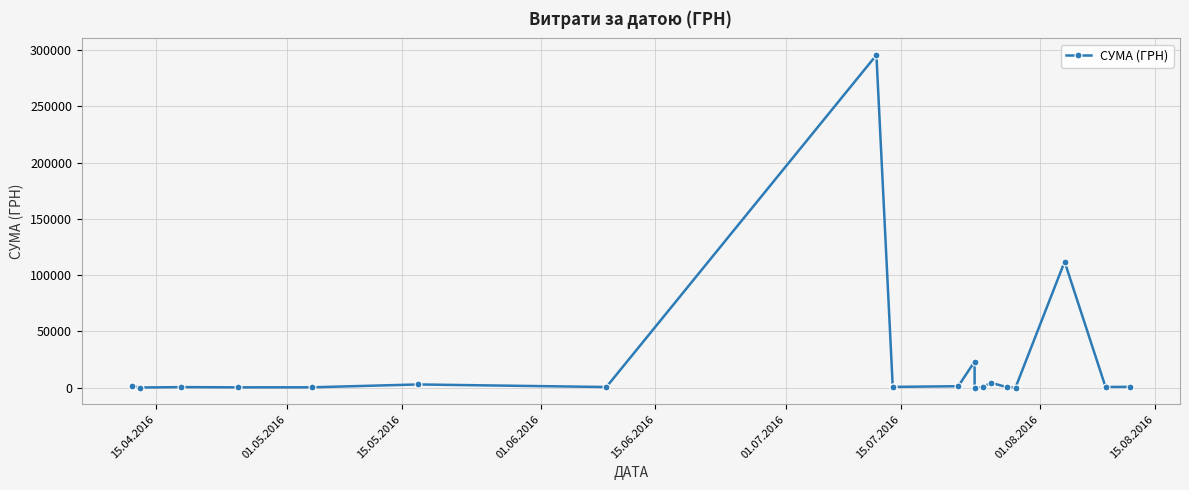

True or false: the data shows 1415.2 at 14.

False